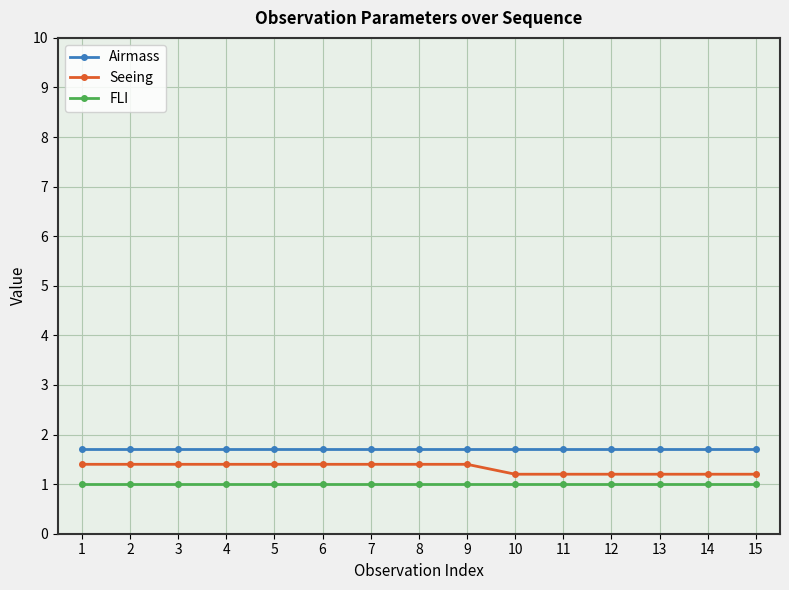

Is the value of FLI at 15 greater than the value of Seeing at 10?

No